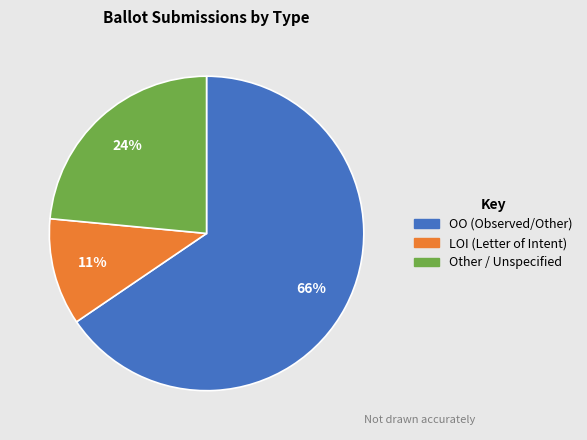

How many segments does this pie chart have?

3